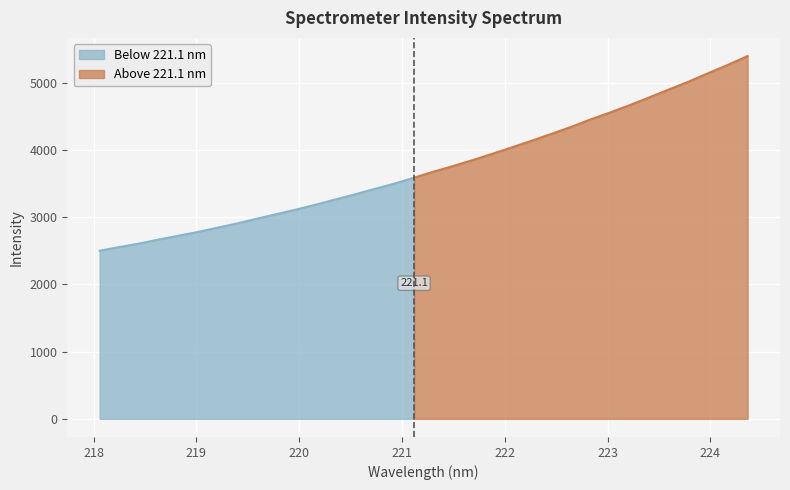

What is the difference between the second highest and minimum values?

2764.2